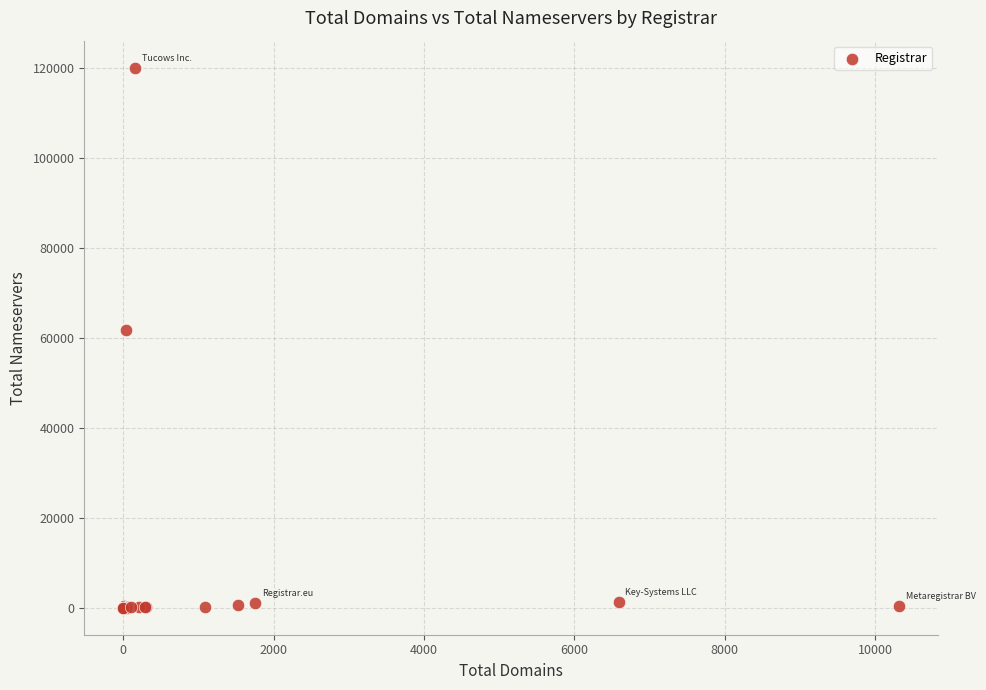

What Y value in the scatter plot is closest to 60070?

61875